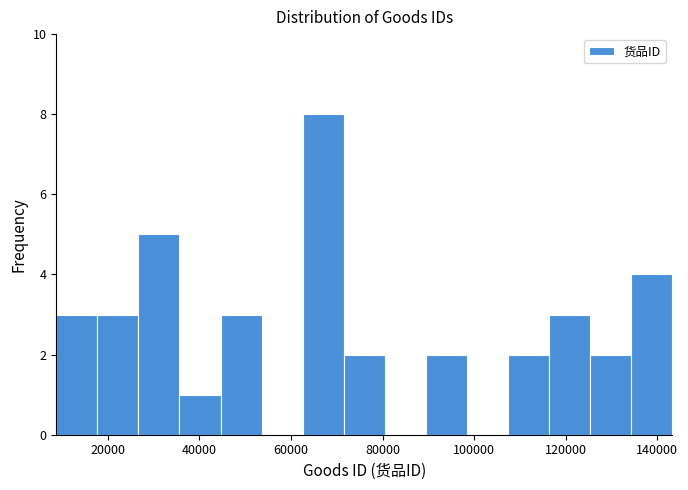

Reading left to right, list every bar in this chart as the range it spans on the x-axis followed by its height. Neither the bar edges nor the heights are printed on the chart, so give them approximately, as read against the axes.

8000 to 18000: 3
18000 to 26000: 3
26000 to 36000: 5
36000 to 44000: 1
44000 to 54000: 3
54000 to 62000: 0
62000 to 72000: 8
72000 to 80000: 2
80000 to 90000: 0
90000 to 98000: 2
98000 to 108000: 0
108000 to 116000: 2
116000 to 126000: 3
126000 to 134000: 2
134000 to 144000: 4